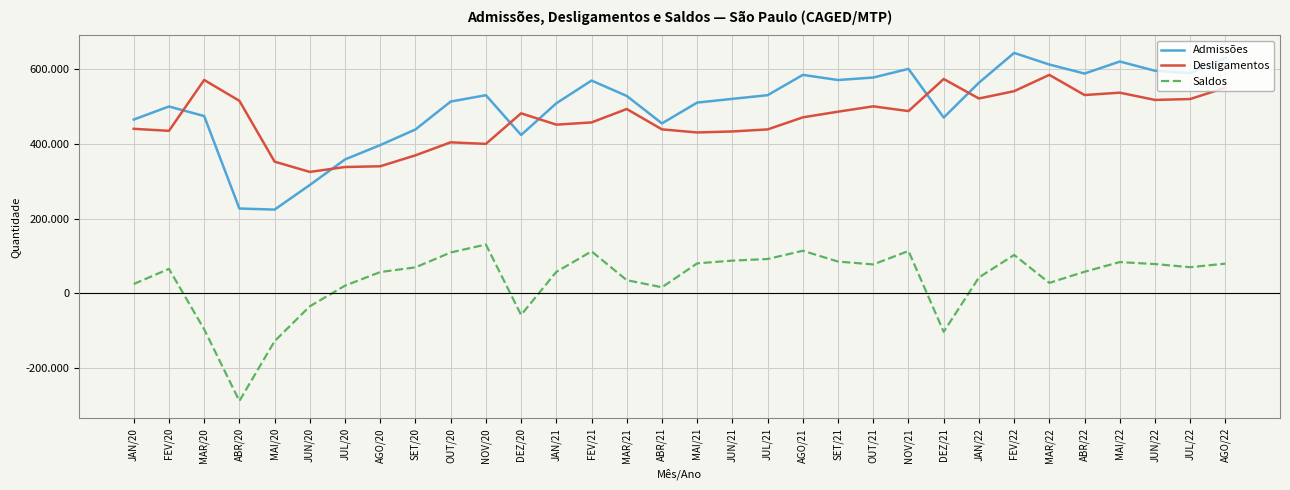

What is the label of the 17th point from the left?

MAI/21